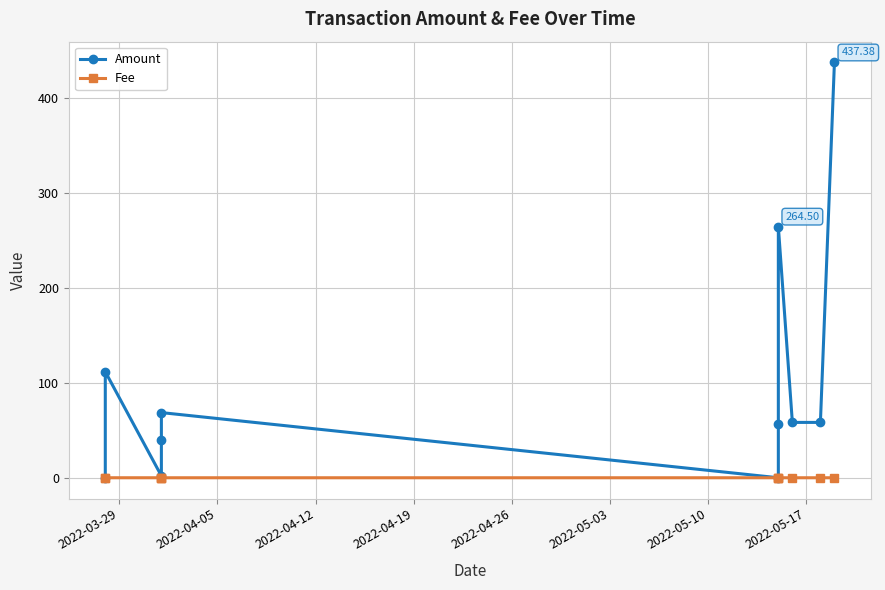

Reading left to right, what are all the values shown in this chart?

Amount: 0.0	111.7	2.0	40.0	68.6	0.0	56.3	264.5	58.3	58.3	437.4
Fee: 0.0	0.0	0.0	0.0	0.0	0.0	0.0	0.0	0.0	0.0	0.0